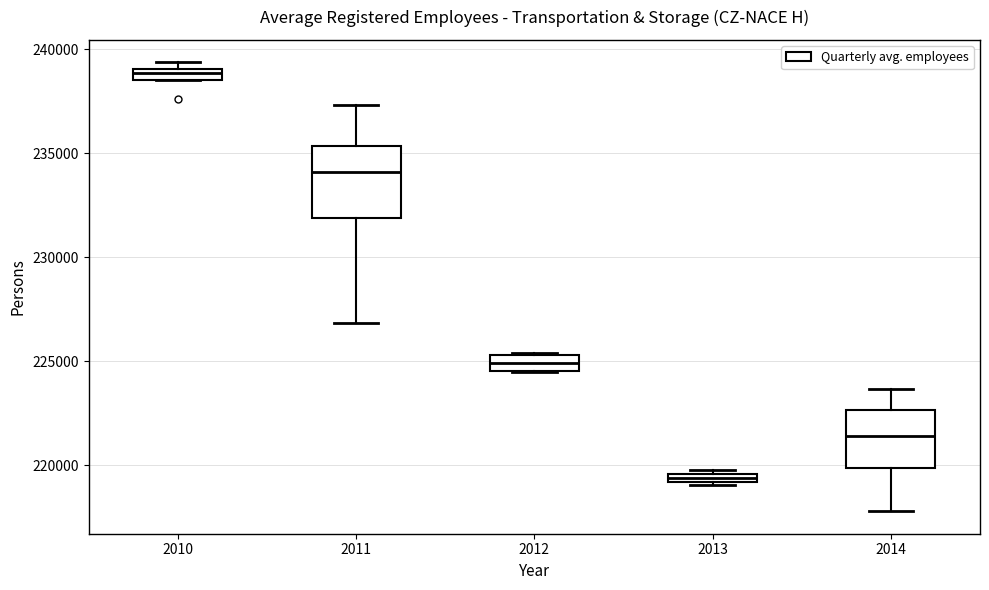

Which box's median line is the highest?

2010